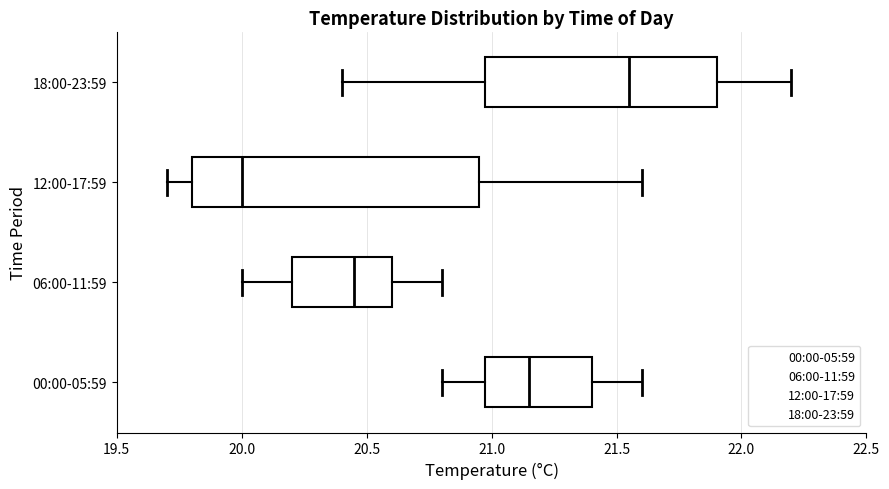

Which box is the widest, from its left edge to its right edge?

12:00-17:59